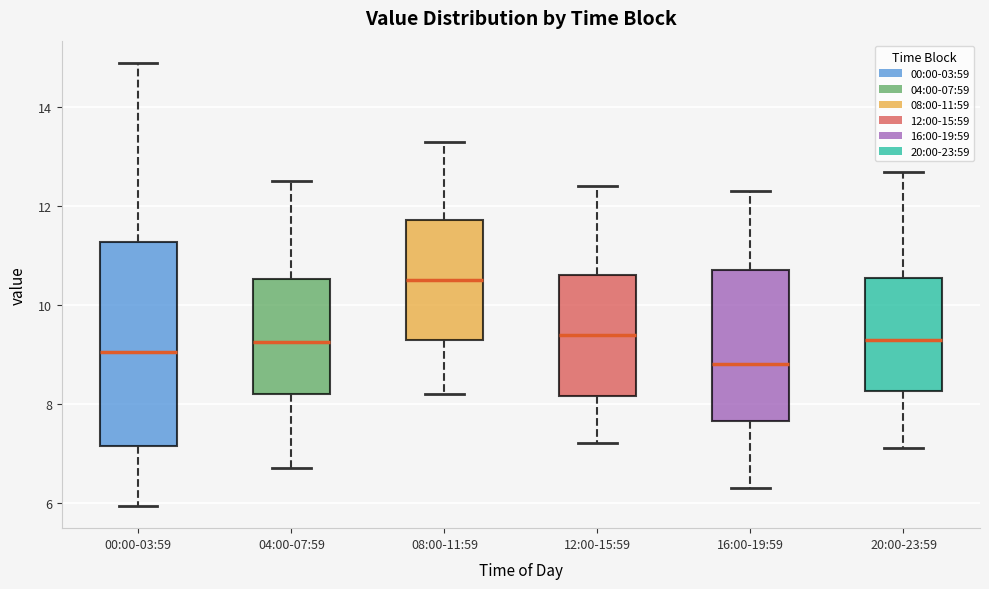

Reading left to right, read every box against the y-axis: the position of its median line, the range the box covers, and the ends of its whiskers. The values are not printed on the chart, so give them approximately, as read against the axis.

00:00-03:59: median 9.0, box 7.2 to 11.2, whiskers 6.0 to 15.0
04:00-07:59: median 9.2, box 8.2 to 10.6, whiskers 6.8 to 12.6
08:00-11:59: median 10.6, box 9.4 to 11.8, whiskers 8.2 to 13.4
12:00-15:59: median 9.4, box 8.2 to 10.6, whiskers 7.2 to 12.4
16:00-19:59: median 8.8, box 7.6 to 10.8, whiskers 6.4 to 12.4
20:00-23:59: median 9.4, box 8.2 to 10.6, whiskers 7.2 to 12.8